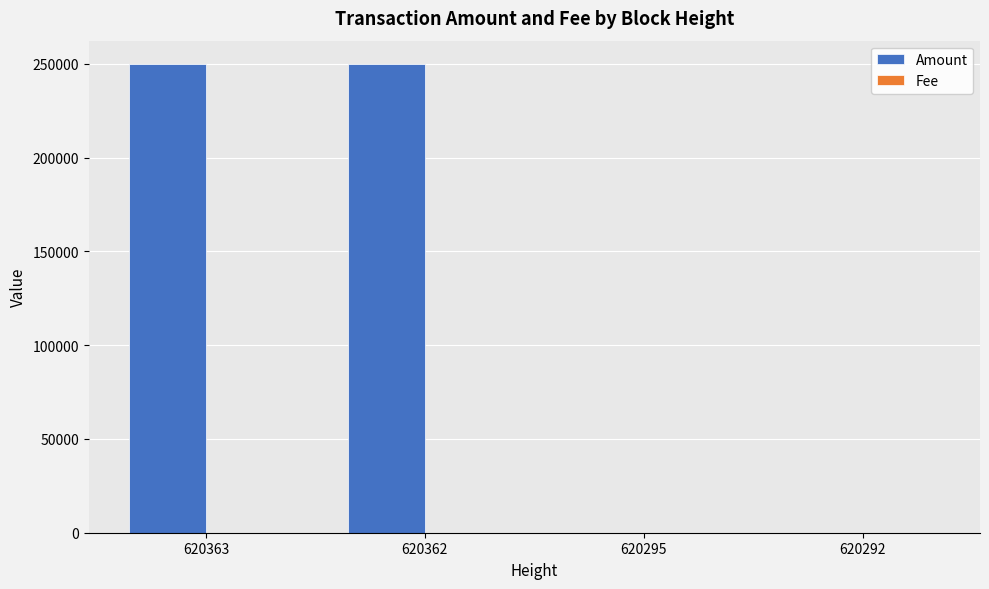

What is the sum of all Amount values?

500009.9